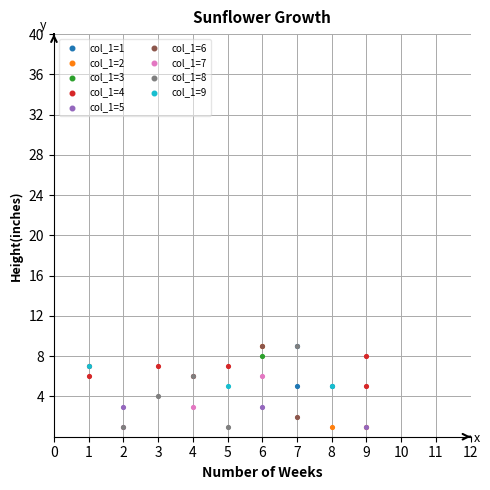

What are all the series names shown in the legend?

col_1=1, col_1=2, col_1=3, col_1=4, col_1=5, col_1=6, col_1=7, col_1=8, col_1=9